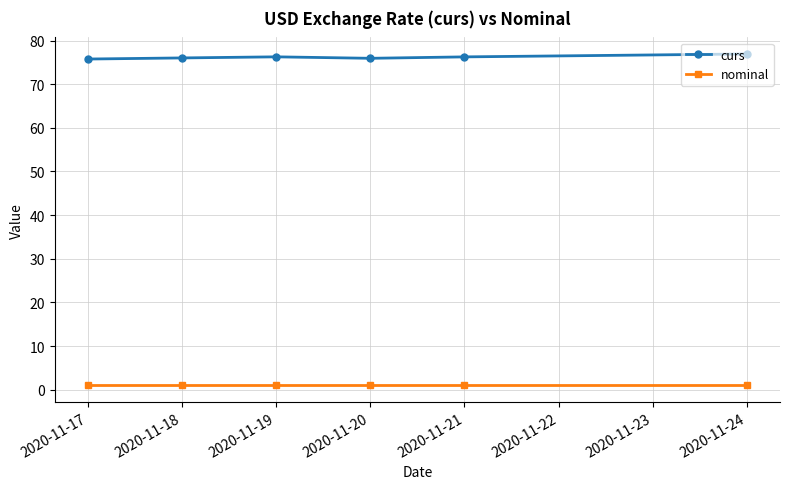

The value of nominal at 2020-11-20 is 1.0. True or false?

True